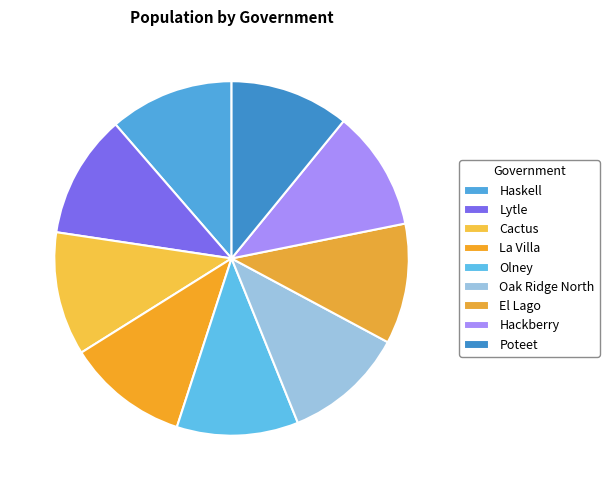

Which slice is the largest?

Haskell